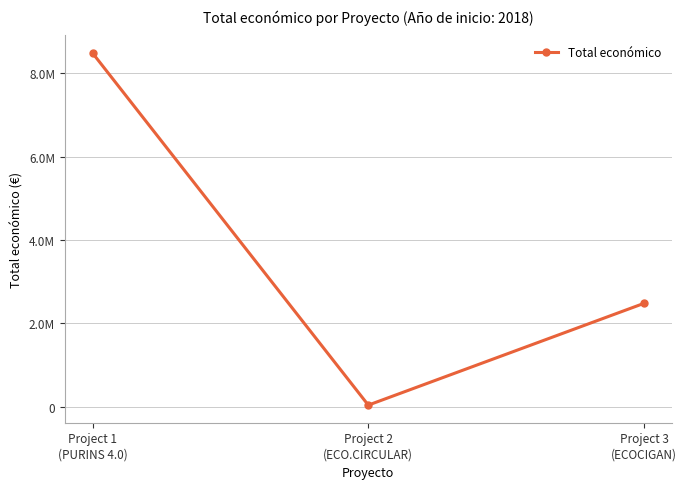

Does the chart have visible grid lines?

Yes